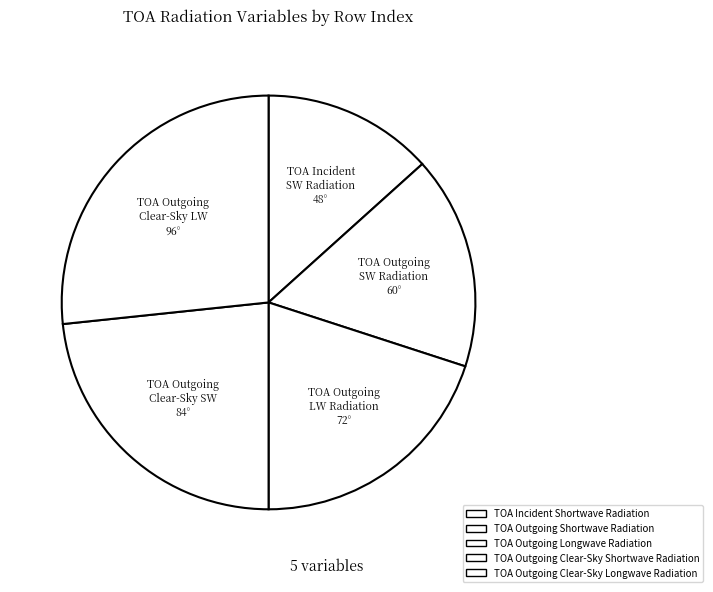

To the nearest percent, what is the average slice percentage?

20%